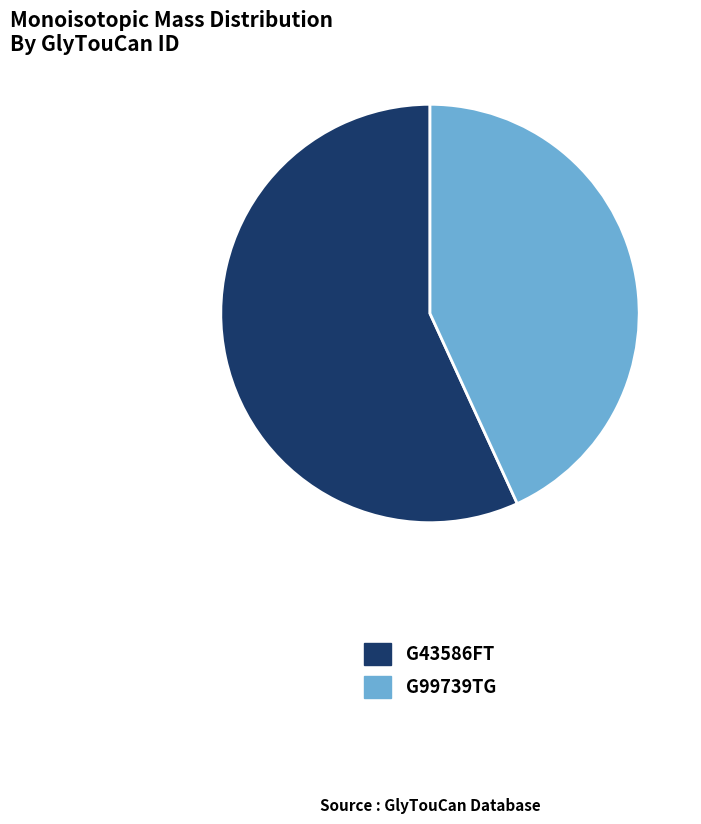

Approximately how many times larger is the value at G43586FT compared to G99739TG?

1.3